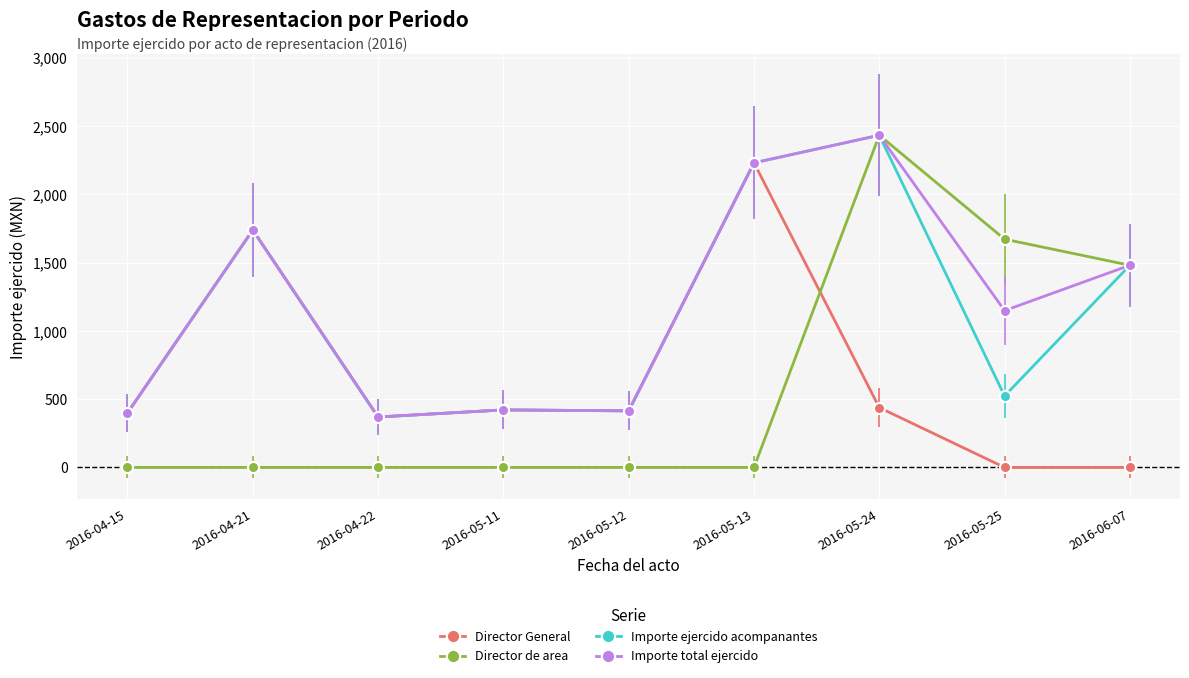

What is the value of the Importe total ejercido point at the 3rd from the left?

369.0